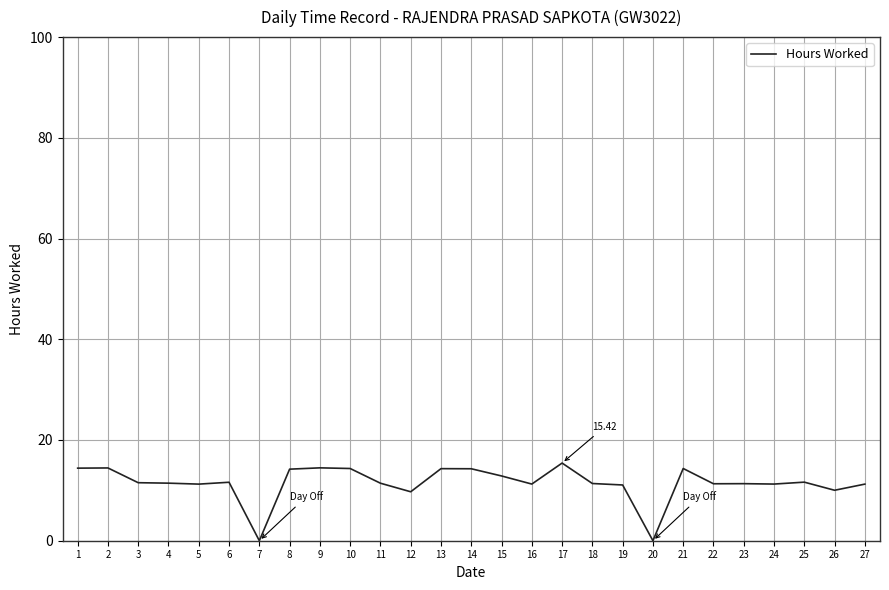

What value does the data have at 17?

15.4